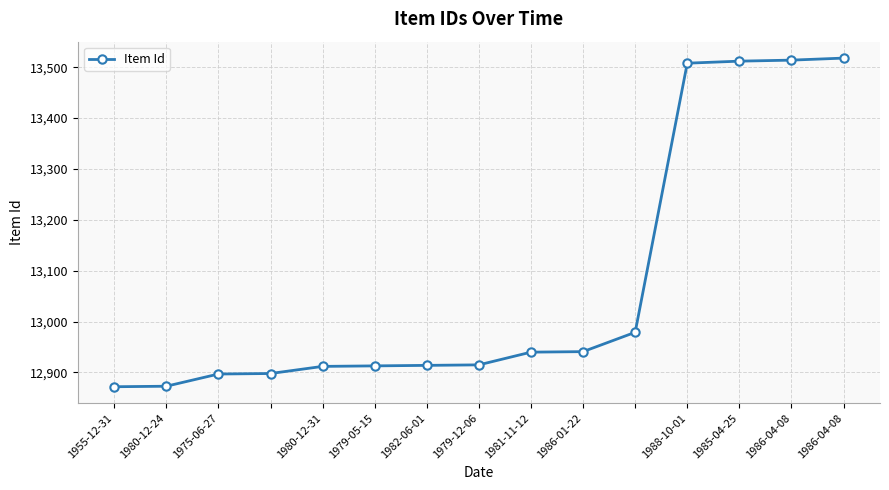

What is the value of the 15th point from the left?

13518